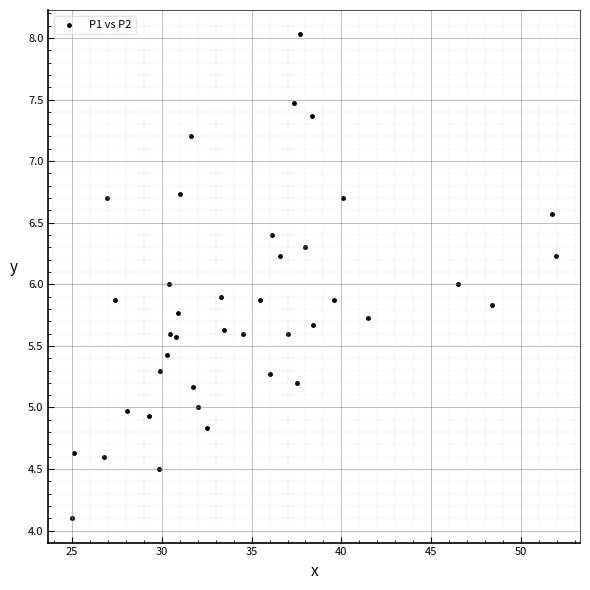

What is the range of Y values (max minus min)?

3.9